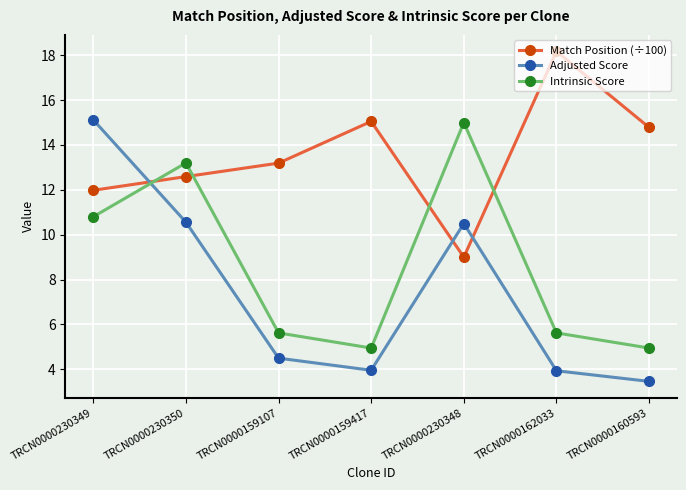

At which label does Adjusted Score reach its peak?

TRCN0000230349